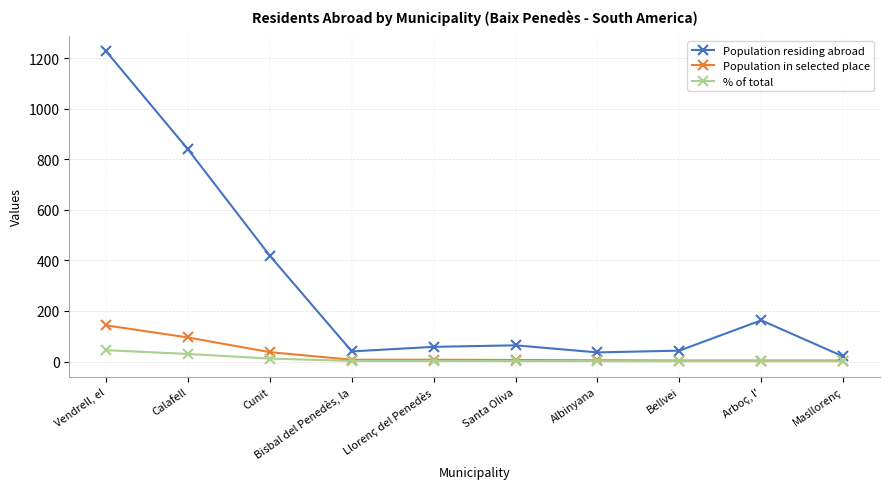

How many data points does each series have?

10